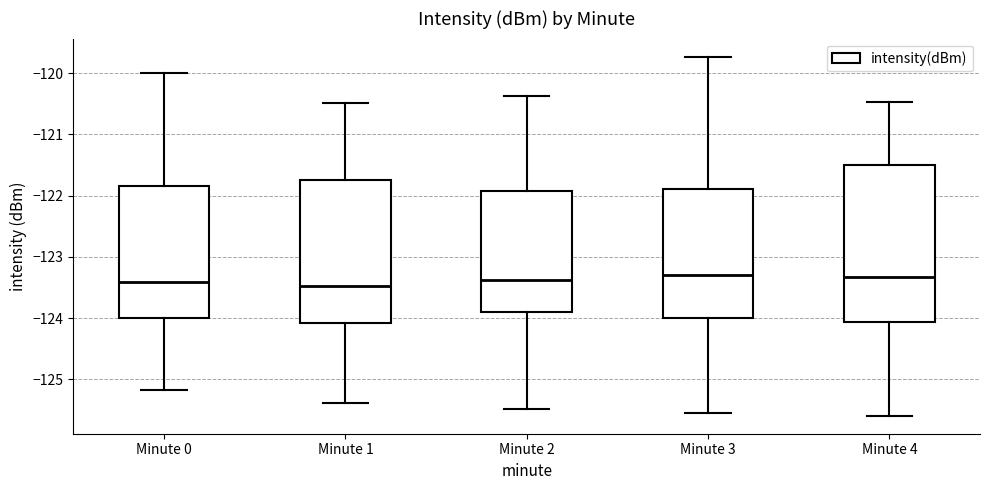

Comparing the boxes themselves (not the whiskers), which one is the tallest?

Minute 4